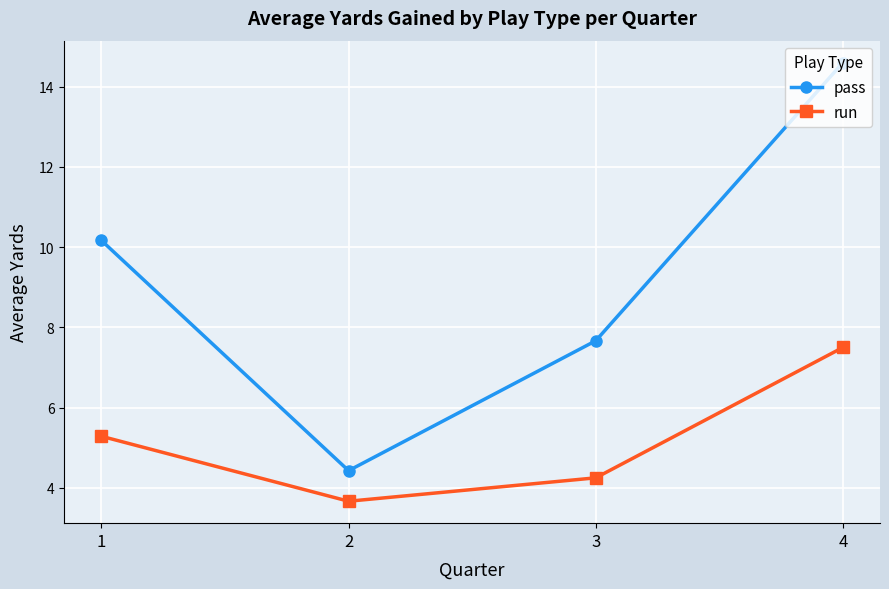

What is the value of the run point at the 1st from the left?

5.3